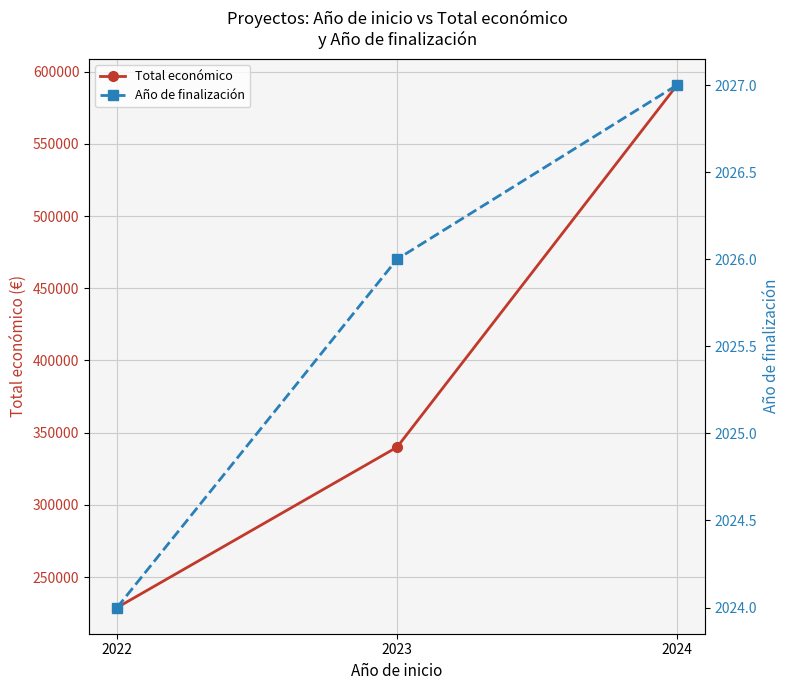

What is the difference between the highest and lowest values at 2024?

588685